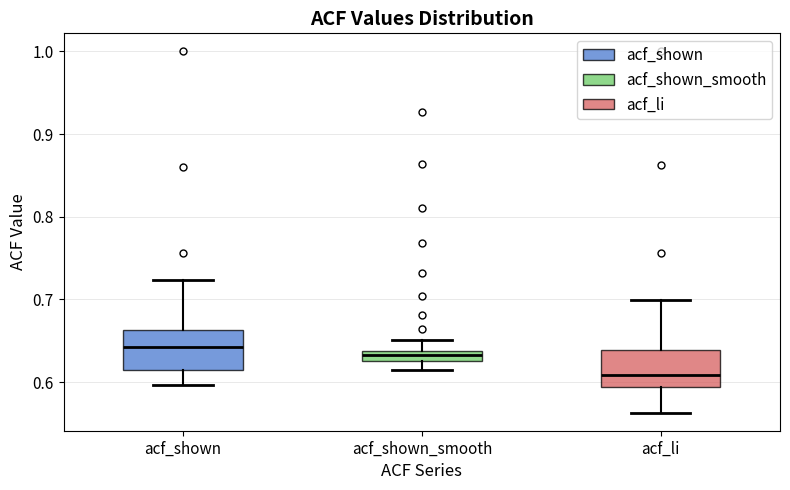

Where does the lower whisker of the box for acf_li end on the y-axis? The values are not printed on the chart, so give them approximately, as read against the axis.

0.56